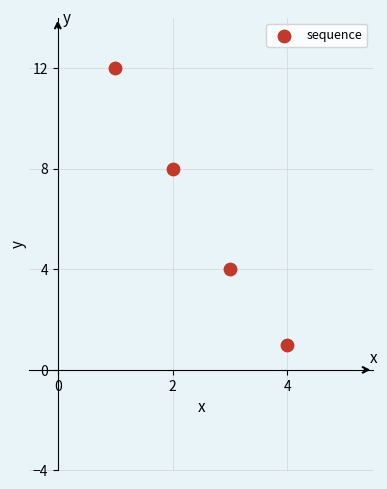

What is the range of X values (max minus min)?

3